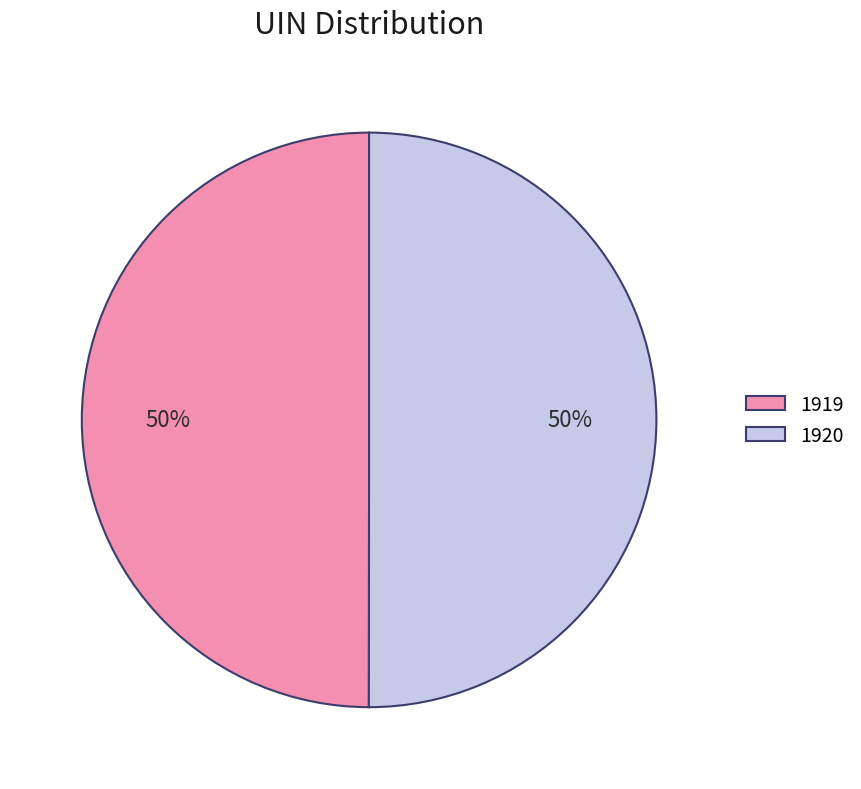

Is it true that 1920 is 50% of the pie?

True